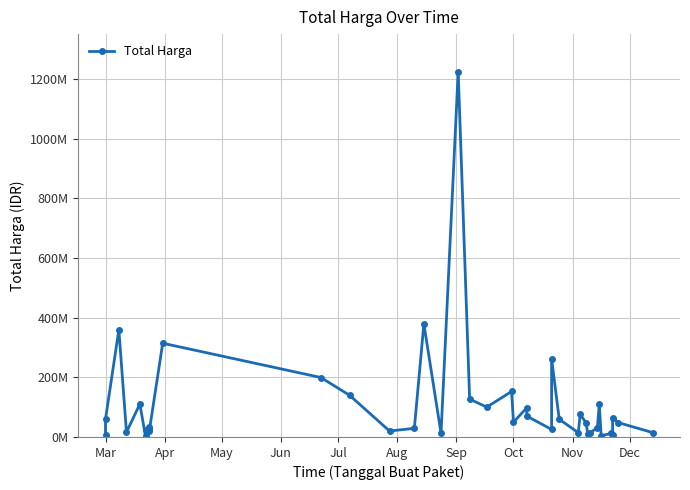

What is the difference between the maximum and minimum values?

1222286250